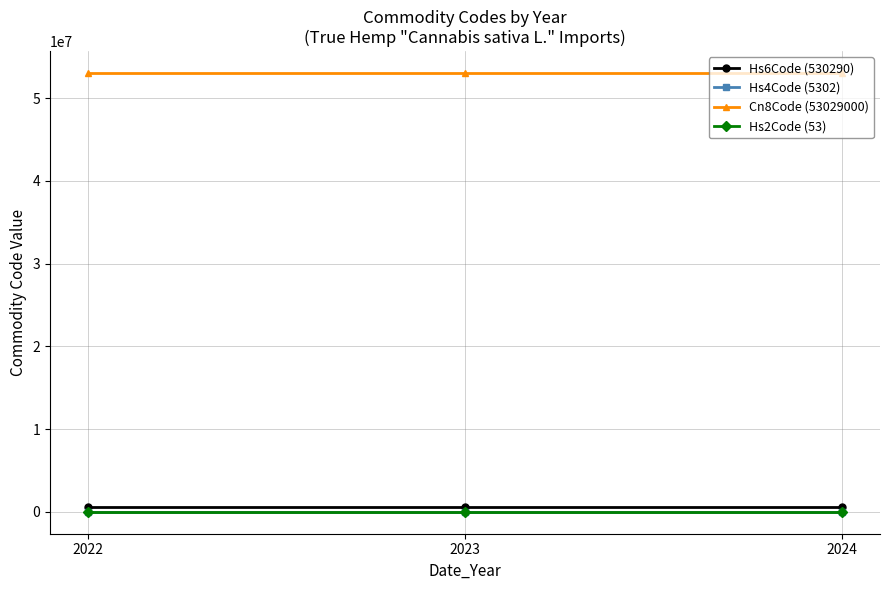

Count the number of categories in the chart.

3